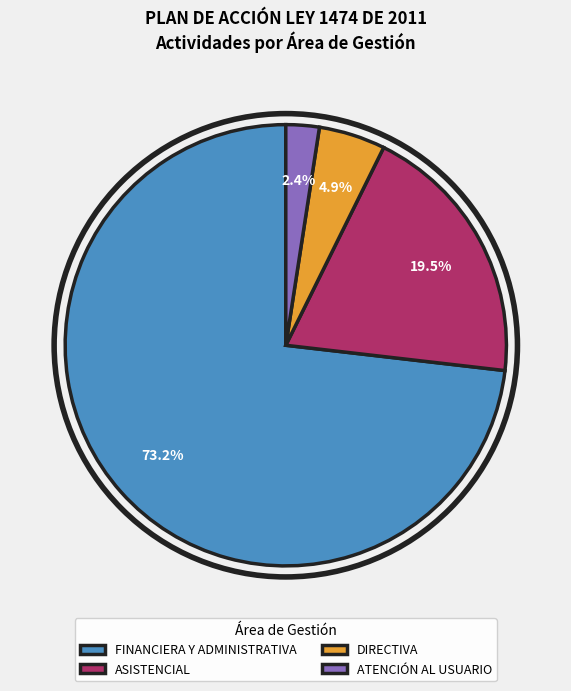

What is the majority slice?

FINANCIERA Y ADMINISTRATIVA